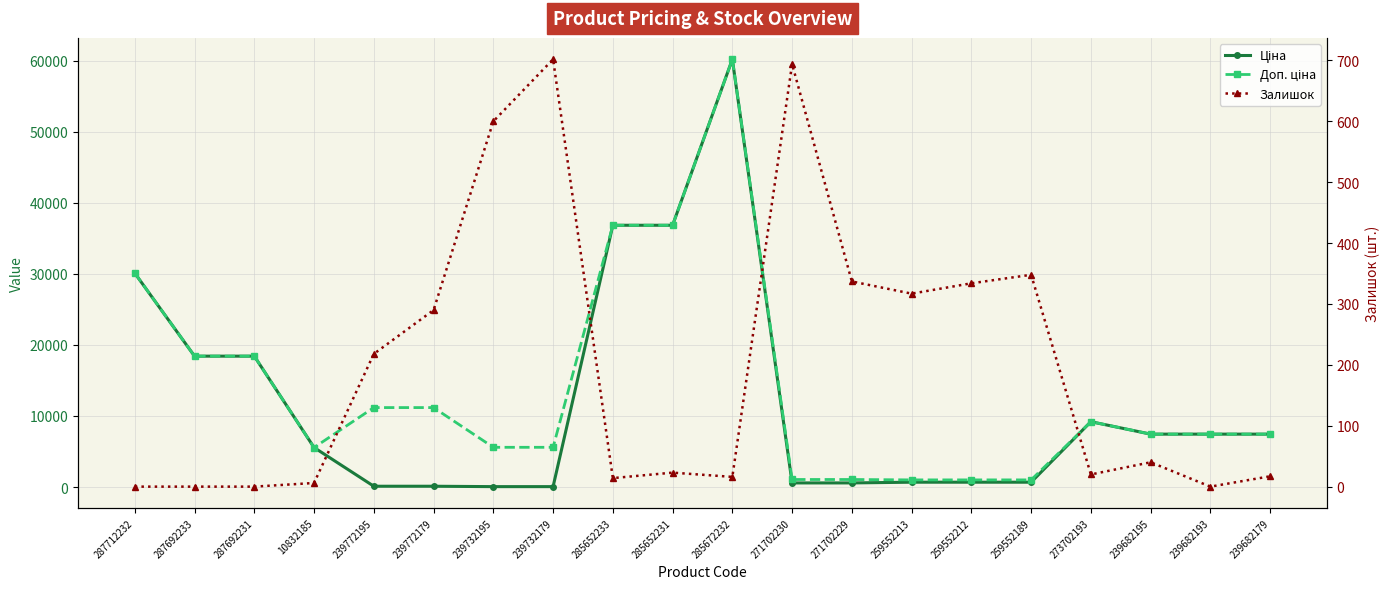

What is the lowest value of the Ціна series?

55.9